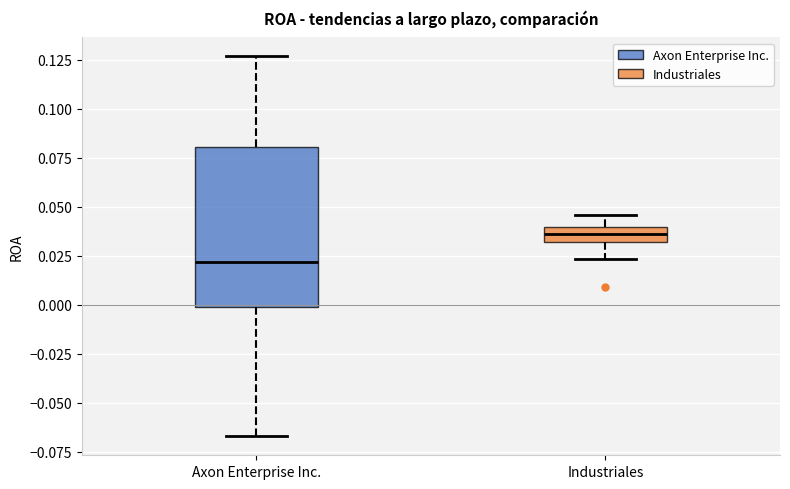

Where does the lower whisker of the box for Axon Enterprise Inc. end on the y-axis? The values are not printed on the chart, so give them approximately, as read against the axis.

-0.065